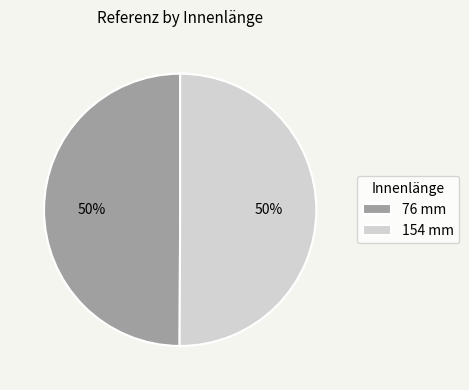

To the nearest percent, what is the combined percentage of 76 mm and 154 mm?

100%